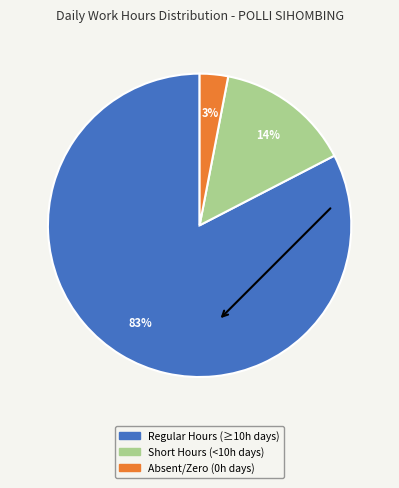

To the nearest percent, what is the average slice percentage?

33%